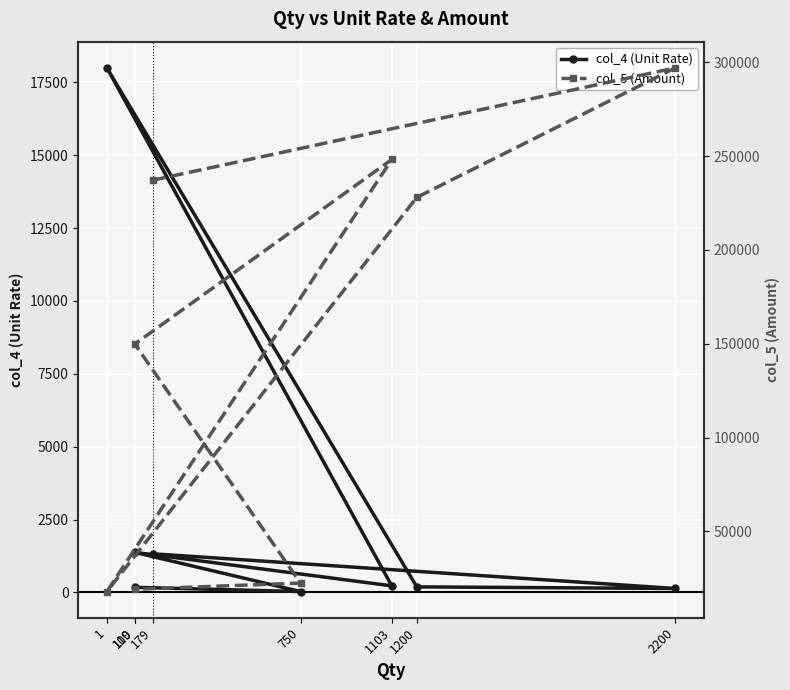

Reading left to right, extract all data points from this chart.

col_4 (Unit Rate): 179=1325	2200=135	1200=190	1=18000	1103=225	109=1375	750=30	110=175
col_5 (Amount): 179=237175	2200=297000	1200=228000	1=18000	1103=248175	109=149875	750=22500	110=19250